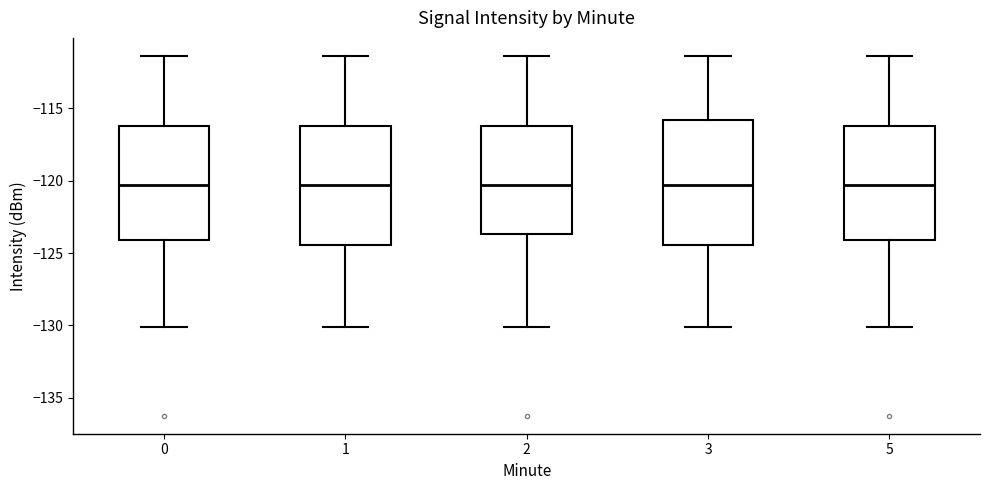

Where does the lower whisker of the box at x = 2 end on the y-axis? The values are not printed on the chart, so give them approximately, as read against the axis.

-130.0